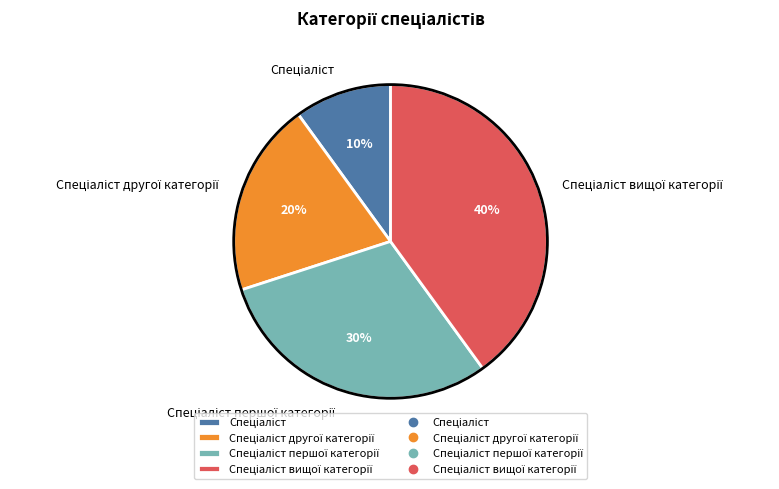

To the nearest percent, what is the difference between the largest and smallest slice percentages?

30%